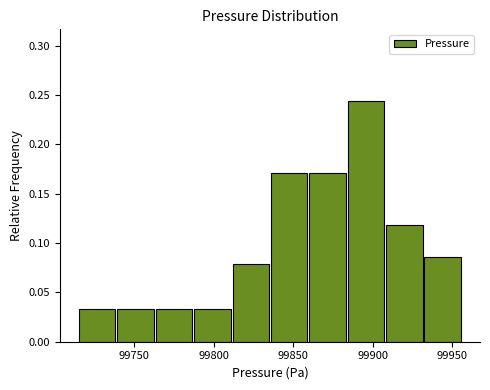

Reading left to right, transcribe this chart: for each bar, give the range it covers on the x-axis and its height. Neither the bar edges nor the heights are printed on the chart, so give them approximately, as read against the axes.

99715 to 99740: 0.035
99740 to 99765: 0.035
99765 to 99790: 0.035
99790 to 99810: 0.035
99810 to 99835: 0.080
99835 to 99860: 0.170
99860 to 99885: 0.170
99885 to 99910: 0.245
99910 to 99930: 0.120
99930 to 99955: 0.085